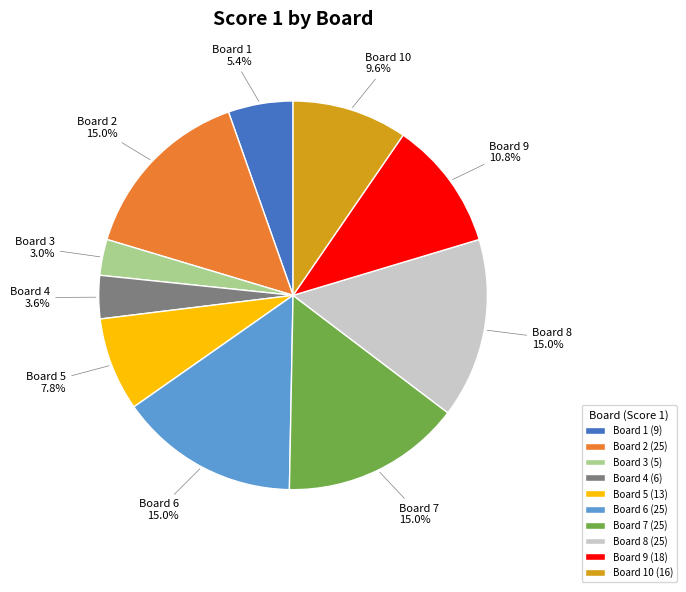

How many segments does this pie chart have?

10